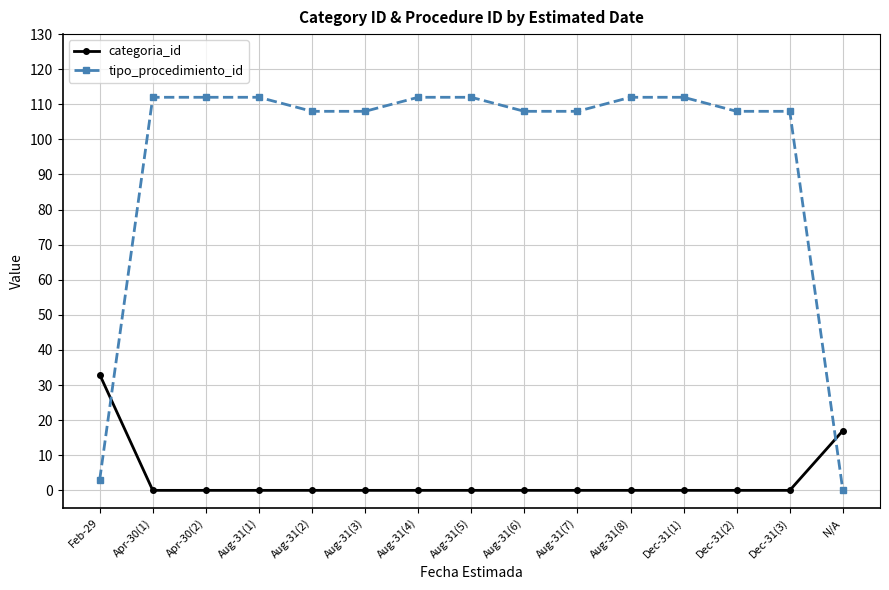

Which category has the highest value in the categoria_id series?

Feb-29